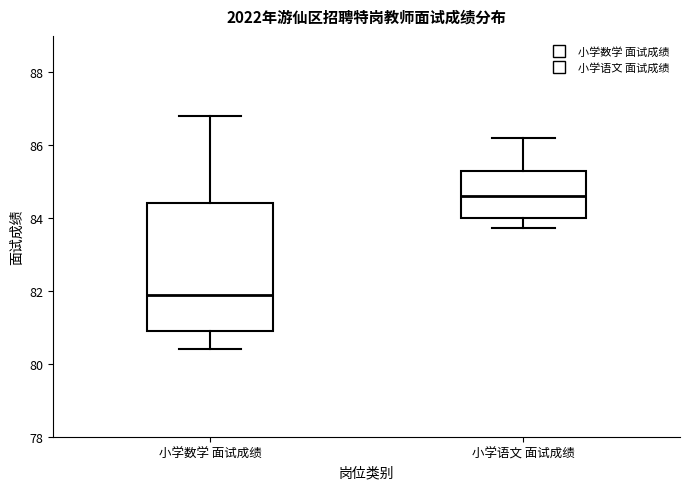

Which box has the highest median line?

小学语文 面试成绩